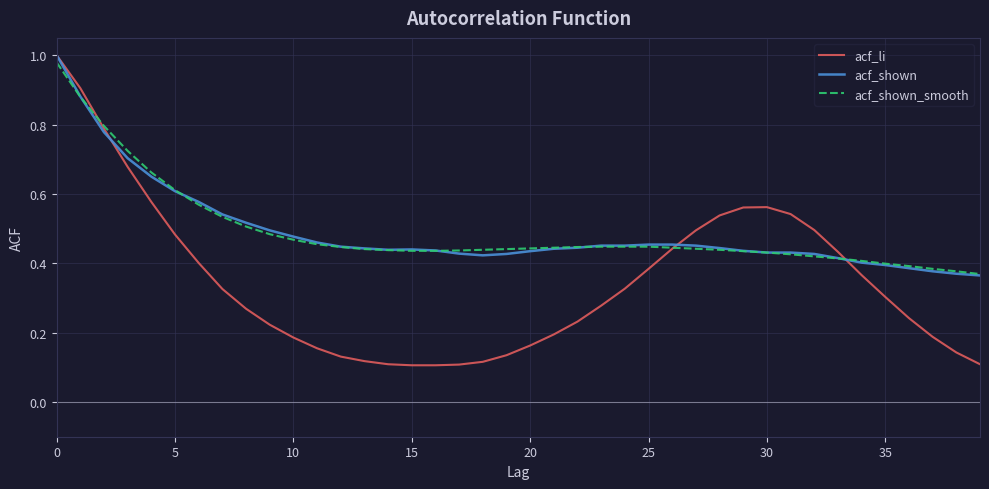

Which series has the largest range (max minus min)?

acf_li